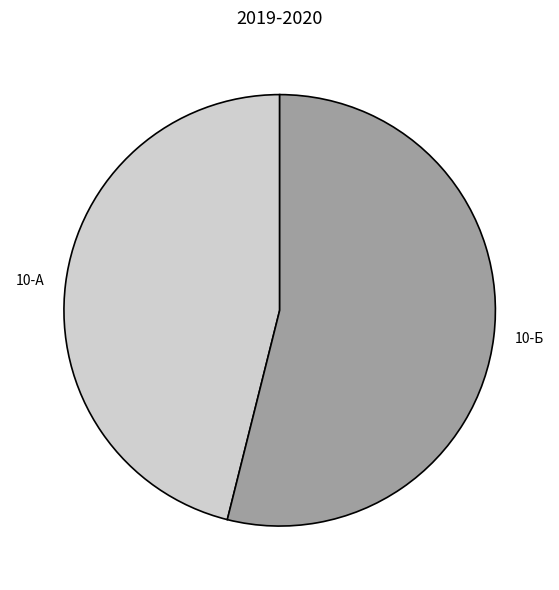

What is the majority slice?

10-Б